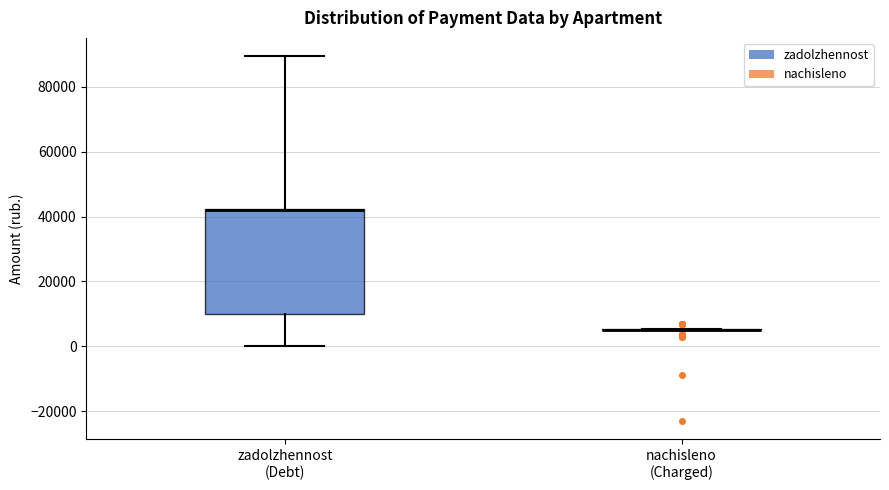

Reading left to right, read every box against the y-axis: the position of its median line, the range the box covers, and the ends of its whiskers. The values are not printed on the chart, so give them approximately, as read against the axis.

zadolzhennost (Debt): median 42000 (drawn on the box's upper edge), box 10000 to 42000, whiskers 0 to 90000
nachisleno (Charged): box collapsed to a line at 6000, whiskers 6000 to 6000